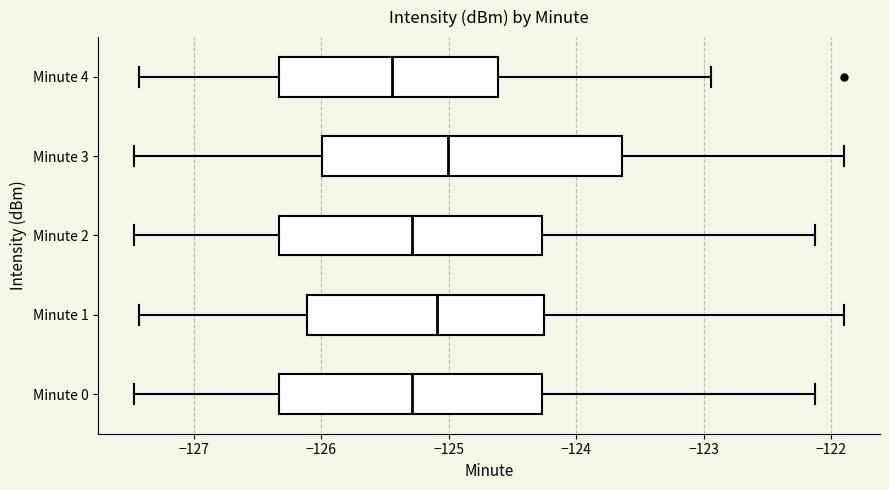

Which box is the widest, from its left edge to its right edge?

Minute 3